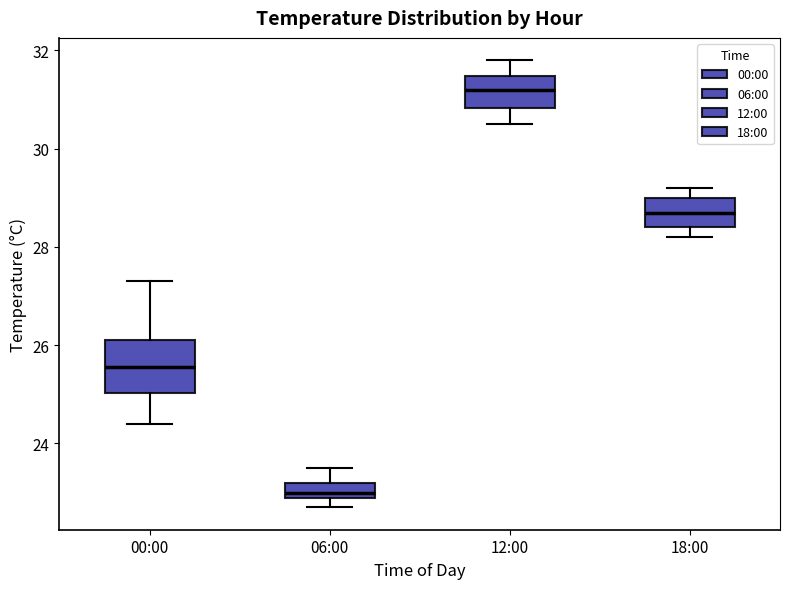

Where does the upper whisker of the box for 12:00 end on the y-axis? The values are not printed on the chart, so give them approximately, as read against the axis.

31.8